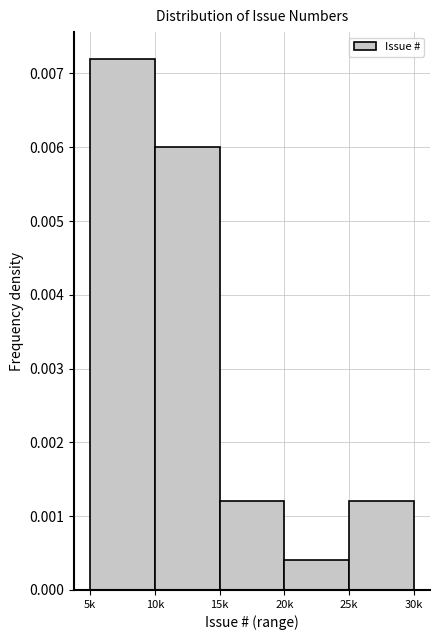

Which label corresponds to the smallest value in the chart?

20k